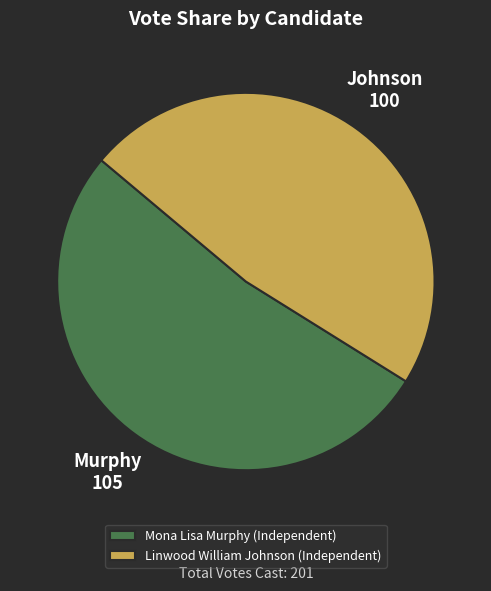

Rank the categories by value from highest to lowest.

Mona Lisa Murphy (Independent), Linwood William Johnson (Independent)